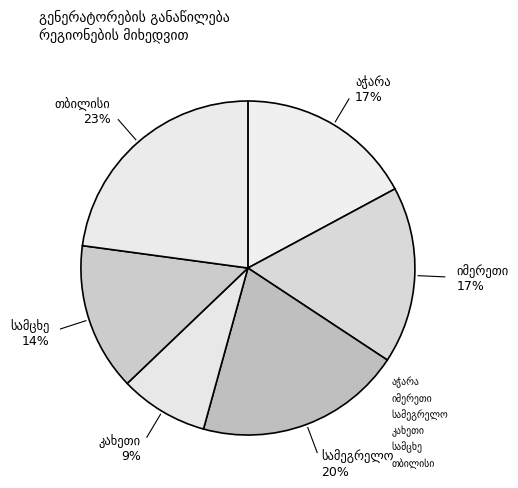

Is it true that სამცხე is 3% of the pie?

False